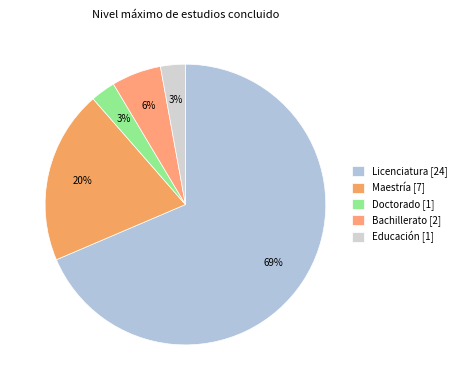

What percentage is the Doctorado slice, to the nearest percent?

3%